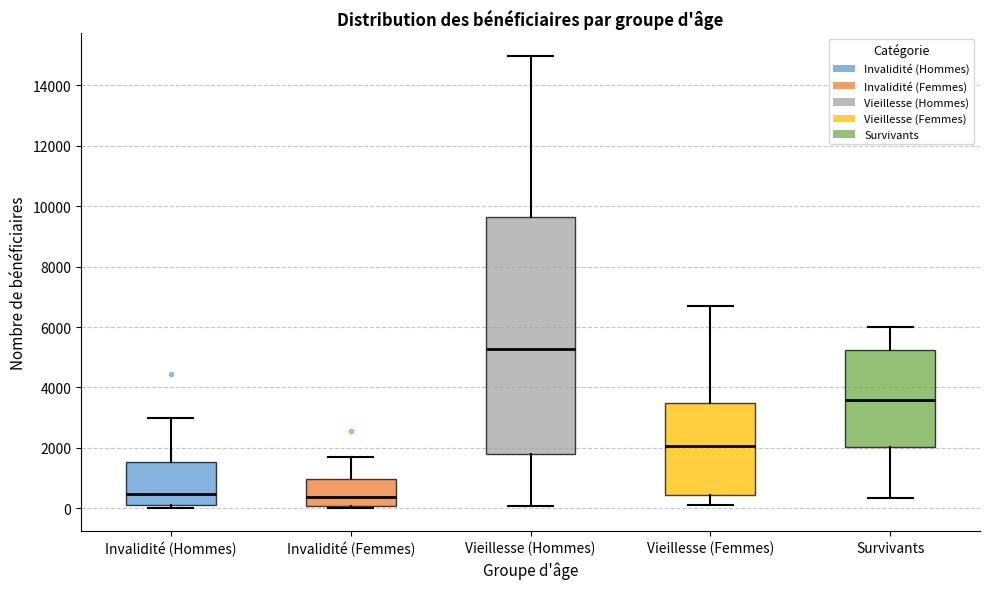

Reading left to right, read every box against the y-axis: the position of its median line, the range the box covers, and the ends of its whiskers. The values are not printed on the chart, so give them approximately, as read against the axis.

Invalidité (Hommes): median 400, box 0 to 1600, whiskers 0 (just below the box's lower edge) to 3000
Invalidité (Femmes): median 400, box 0 to 1000, whiskers 0 (just below the box's lower edge) to 1600
Vieillesse (Hommes): median 5200, box 1800 to 9600, whiskers 0 to 15000
Vieillesse (Femmes): median 2000, box 400 to 3600, whiskers 200 to 6800
Survivants: median 3600, box 2000 to 5200, whiskers 400 to 6000